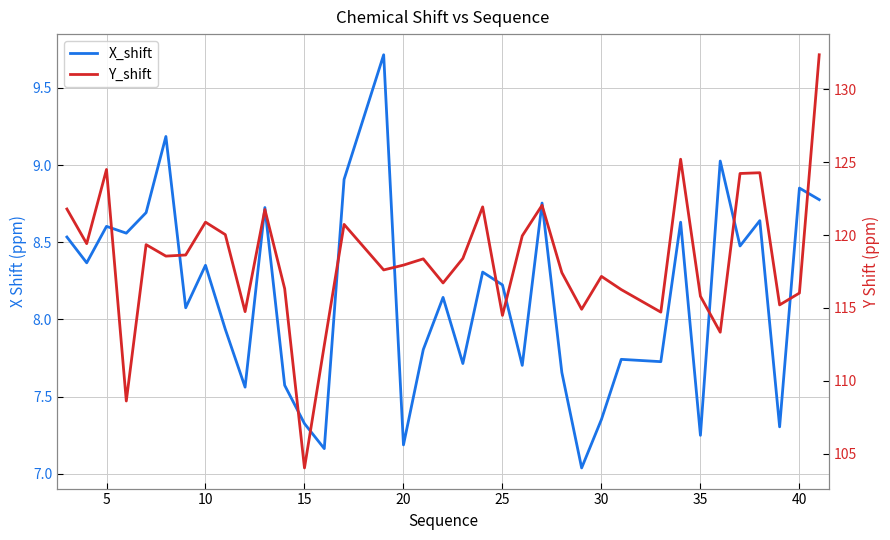

How many lines are shown in the chart?

2